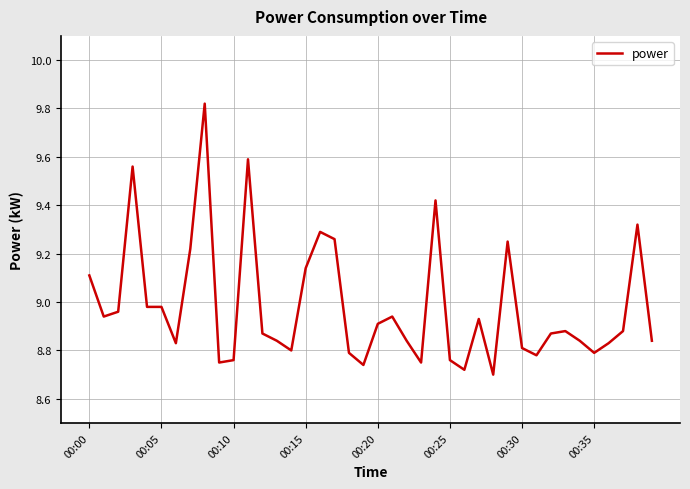

Reading left to right, extract all data points from this chart.

9.1	8.9	9.0	9.6	9.0	9.0	8.8	9.2	9.8	8.8	8.8	9.6	8.9	8.8	8.8	9.1	9.3	9.3	8.8	8.7	8.9	8.9	8.8	8.8	9.4	8.8	8.7	8.9	8.7	9.2	8.8	8.8	8.9	8.9	8.8	8.8	8.8	8.9	9.3	8.8